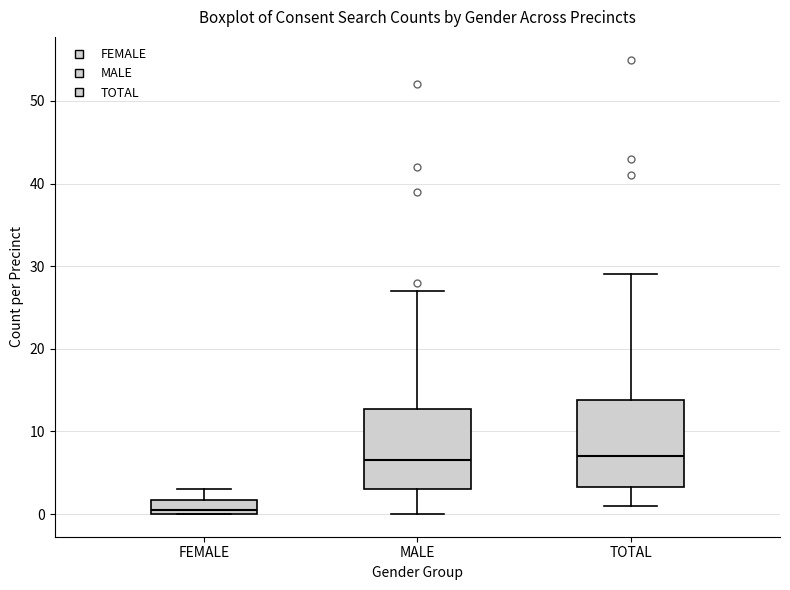

Reading left to right, transcribe this box plot: for each box, give where its median line is, the range the box spans, and where its two whiskers end, as read against the y-axis. The values are not printed on the chart, so give them approximately, as read against the axis.

FEMALE: median 1, box 0 to 2, whiskers 0 to 3
MALE: median 7, box 3 to 13, whiskers 0 to 27
TOTAL: median 7, box 3 to 14, whiskers 1 to 29